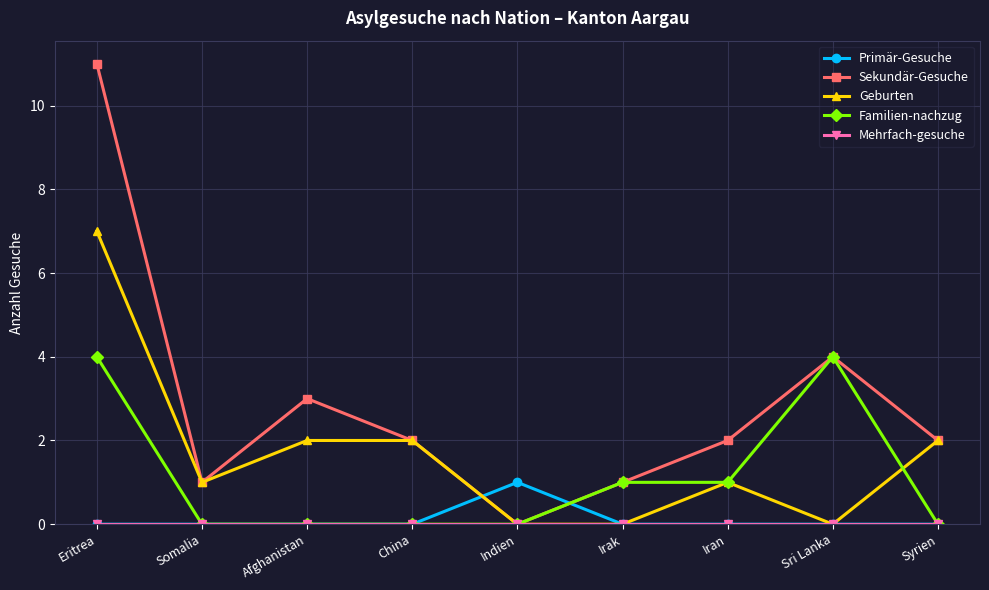

What is the difference between the maximum and minimum values in the Familien-nachzug series?

4